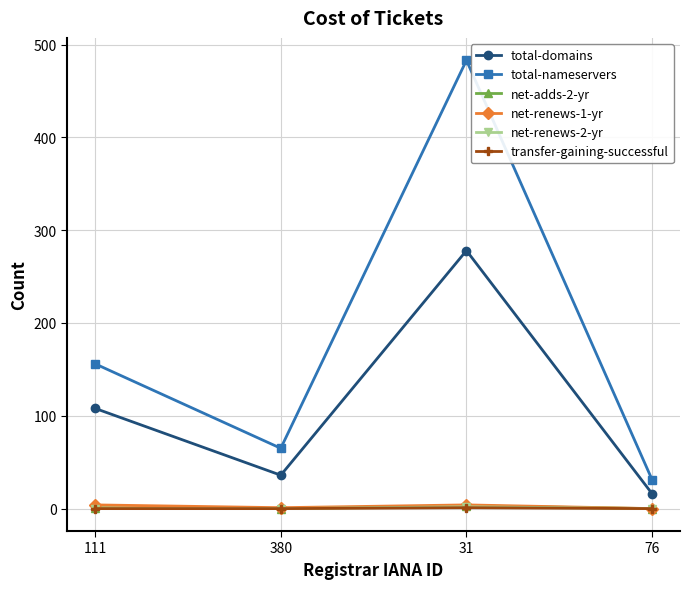

Which series has the largest range (max minus min)?

total-nameservers